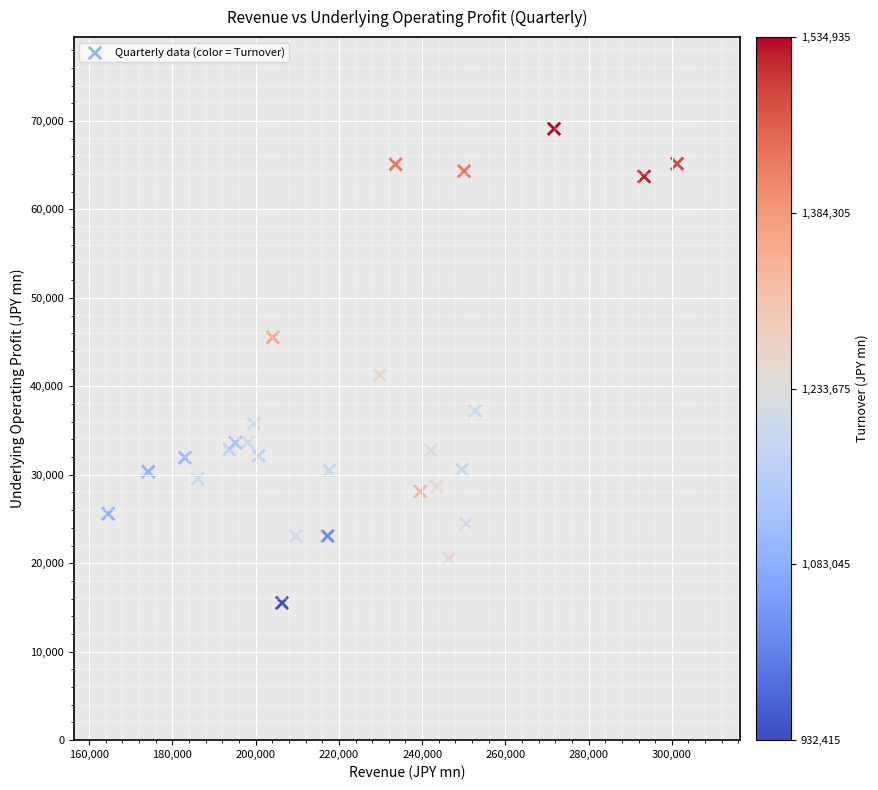

What Y value in the scatter plot is closest to 42310?

41281